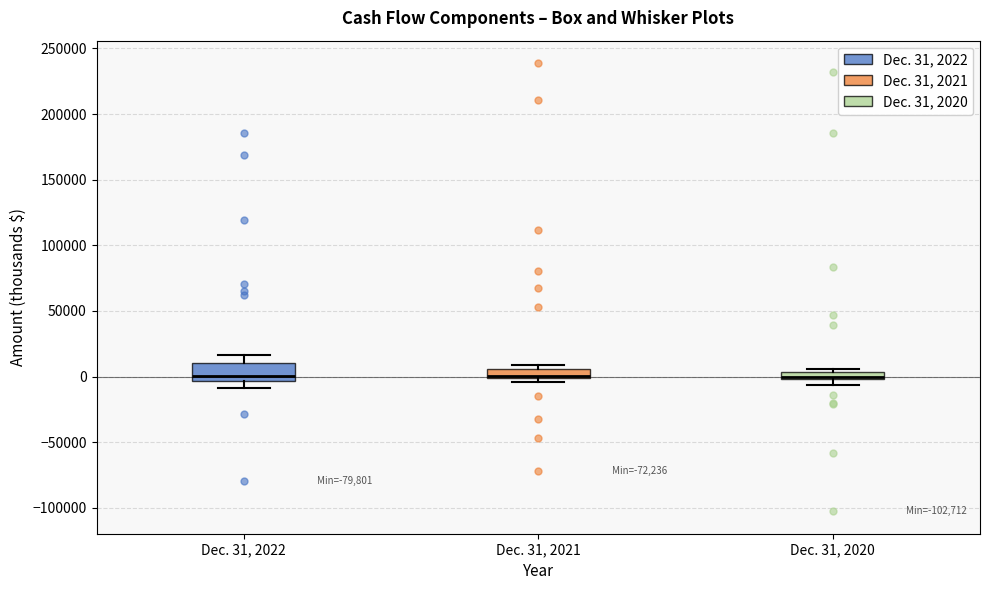

Which box is the tallest, from its lower edge to its upper edge?

Dec. 31, 2022